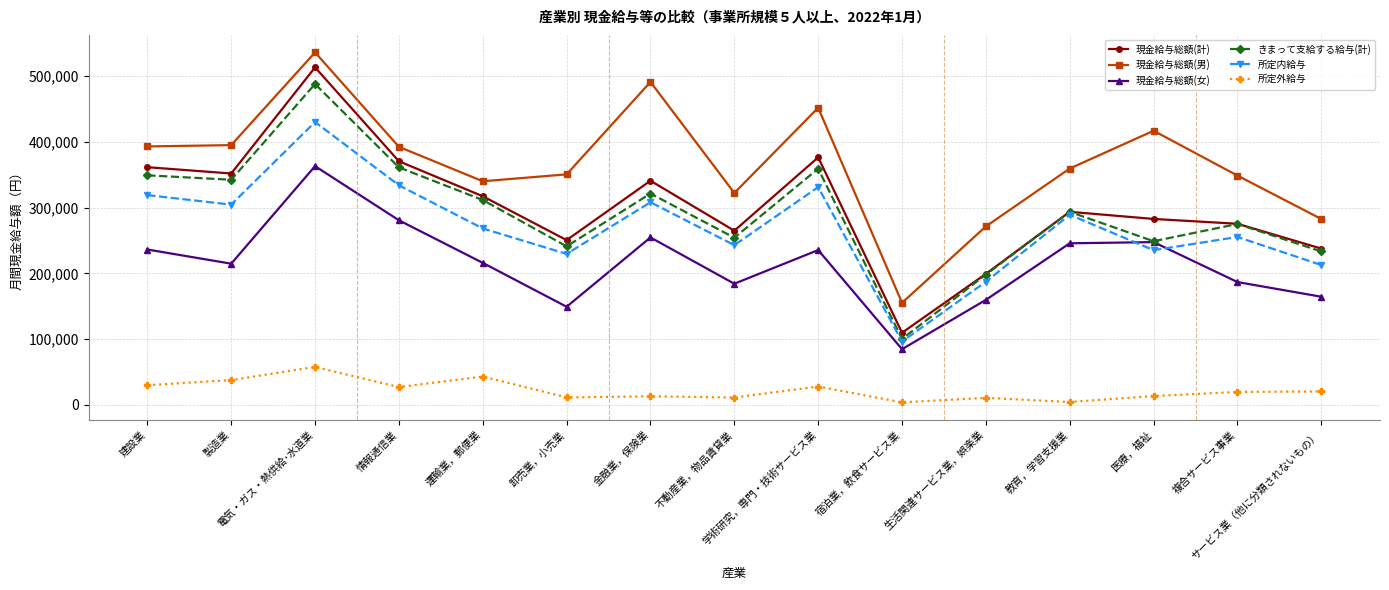

How many data points in きまって支給する給与(計) are less than 293497?

7